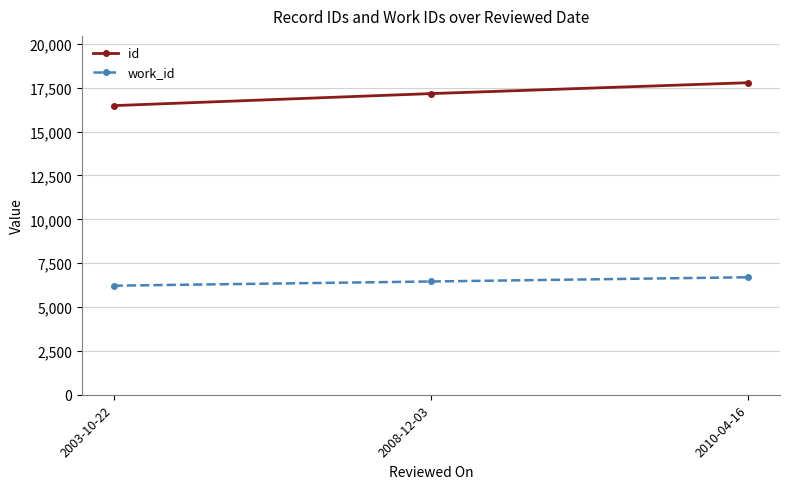

What is the label of the 1st point from the left?

2003-10-22